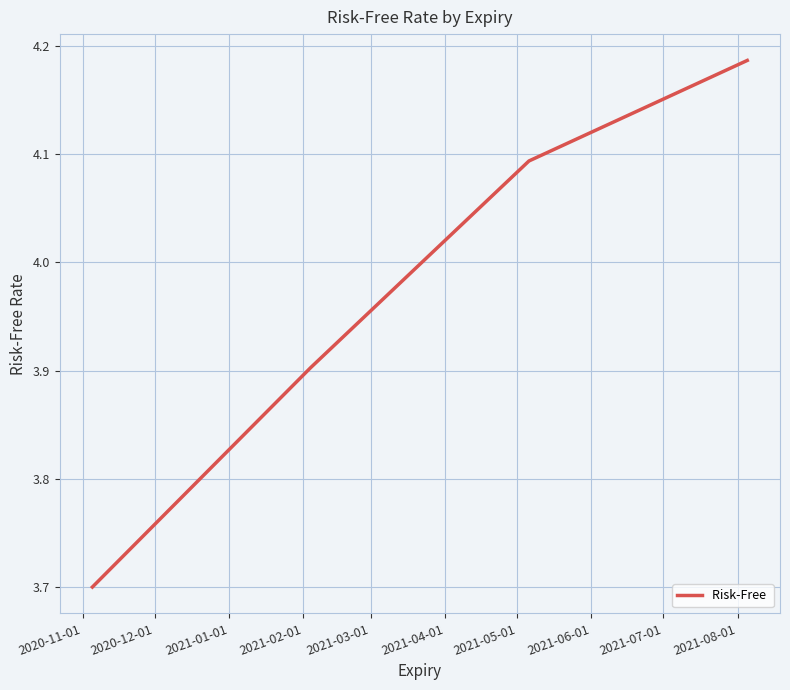

What is the smallest value displayed?

3.7